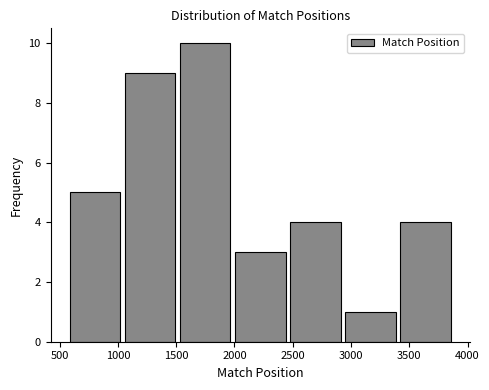

Reading left to right, list every bar in this chart as the range it spans on the x-axis followed by its height. Neither the bar edges nor the heights are printed on the chart, so give them approximately, as read against the axes.

550 to 1050: 5
1050 to 1500: 9
1500 to 2000: 10
2000 to 2450: 3
2450 to 2950: 4
2950 to 3400: 1
3400 to 3900: 4